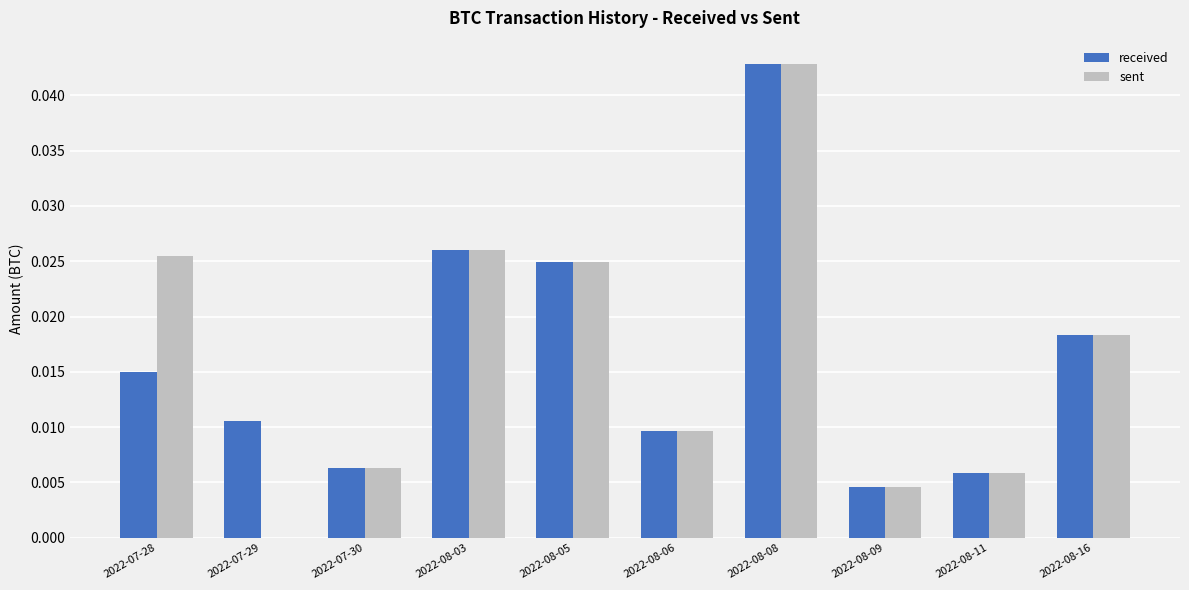

Does the chart contain stacked bars?

No